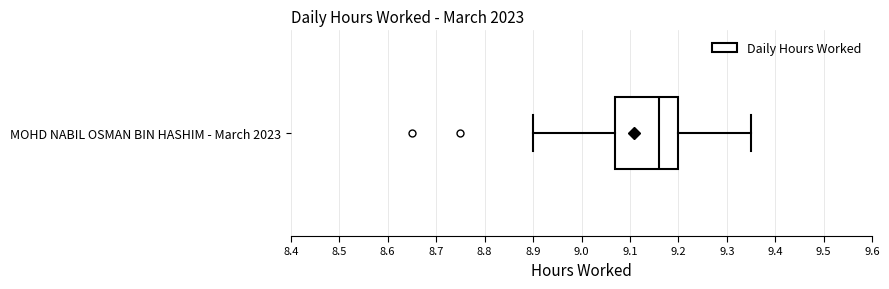

Where is the left edge of the box for MOHD NABIL OSMAN BIN HASHIM - March 2023 on the x-axis? The values are not printed on the chart, so give them approximately, as read against the axis.

9.07